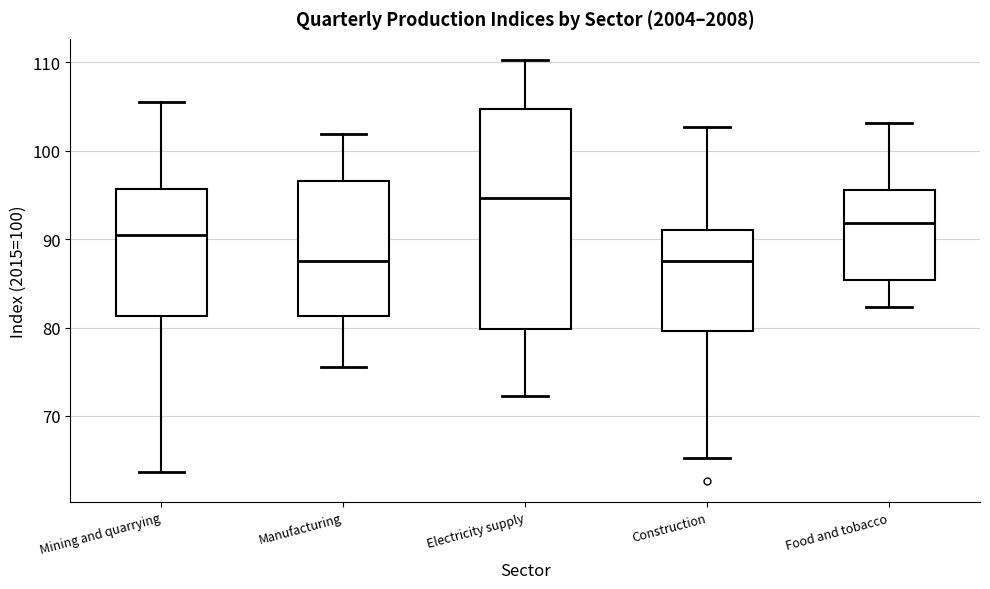

Comparing the boxes themselves (not the whiskers), which one is the tallest?

Electricity supply